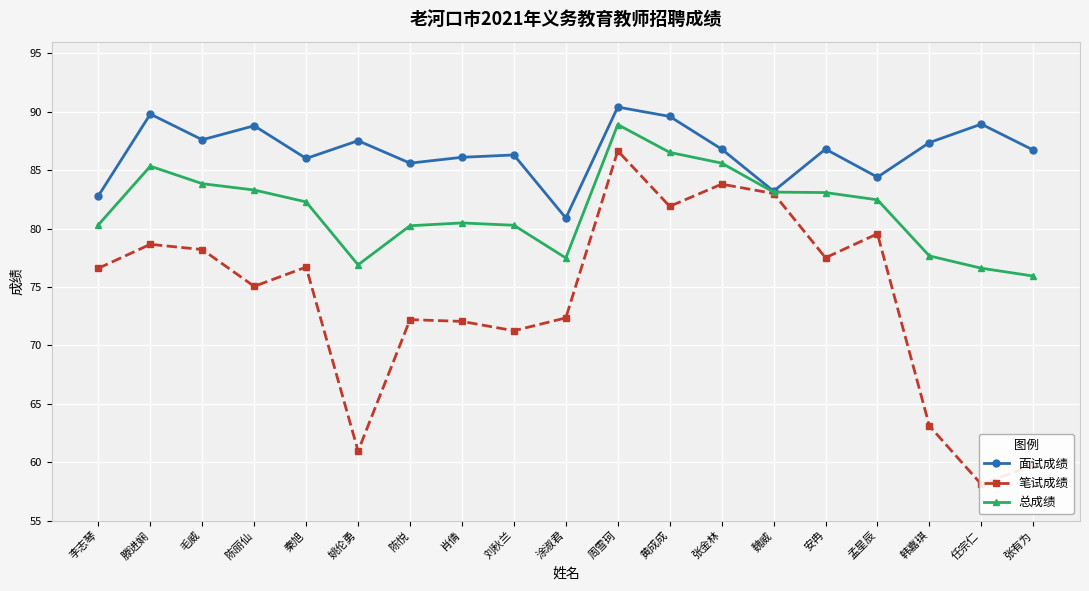

At 李志琴, list the series in order from largest to smallest.

面试成绩, 总成绩, 笔试成绩